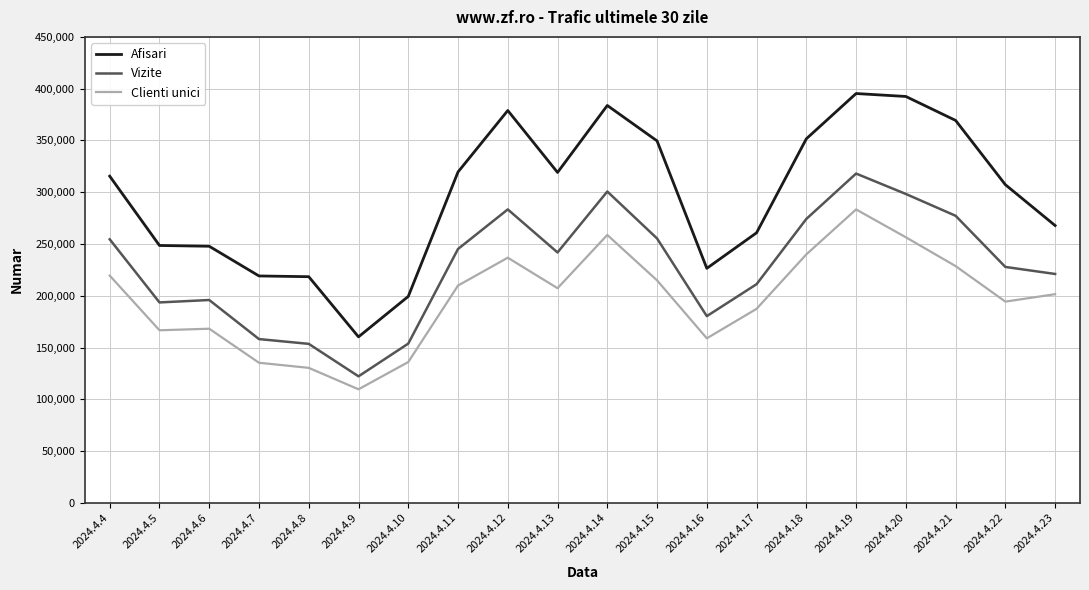

Rank the series at 2024.4.14 from highest to lowest value.

Afisari, Vizite, Clienti unici